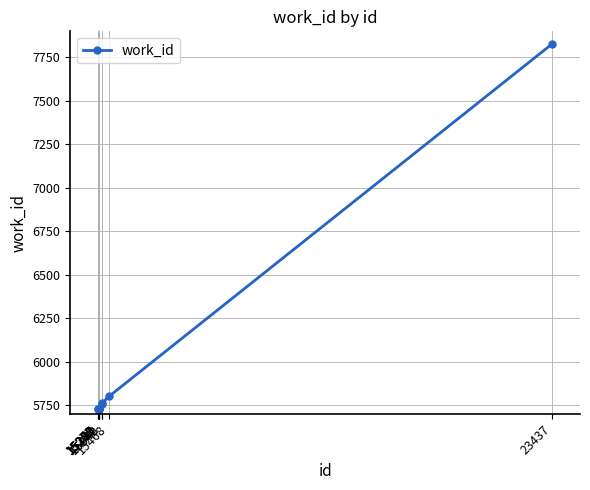

What is the average value?

5953